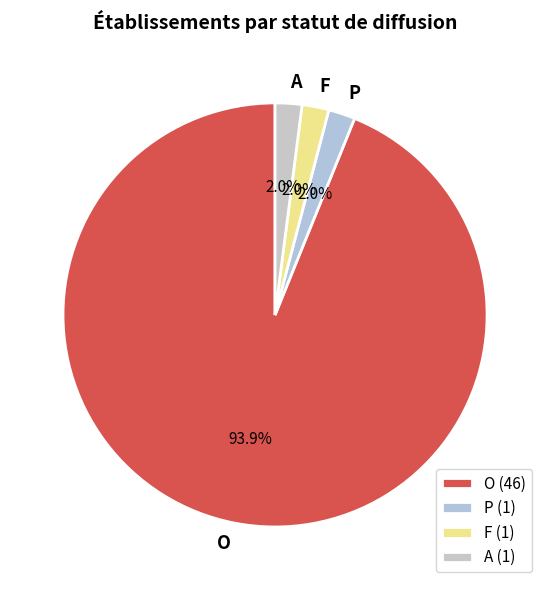

To the nearest percent, what is the difference between the largest and smallest slice percentages?

92%